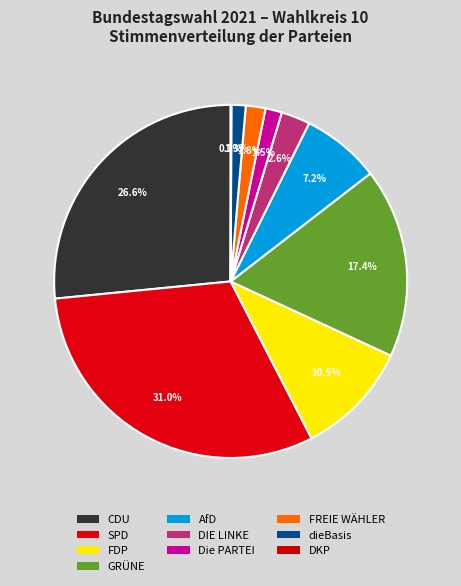

Does any single category account for the majority?

No